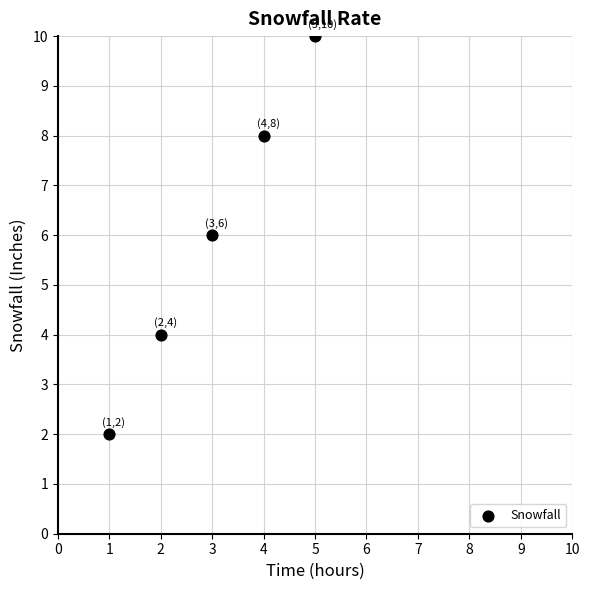

What is the average X value?

3